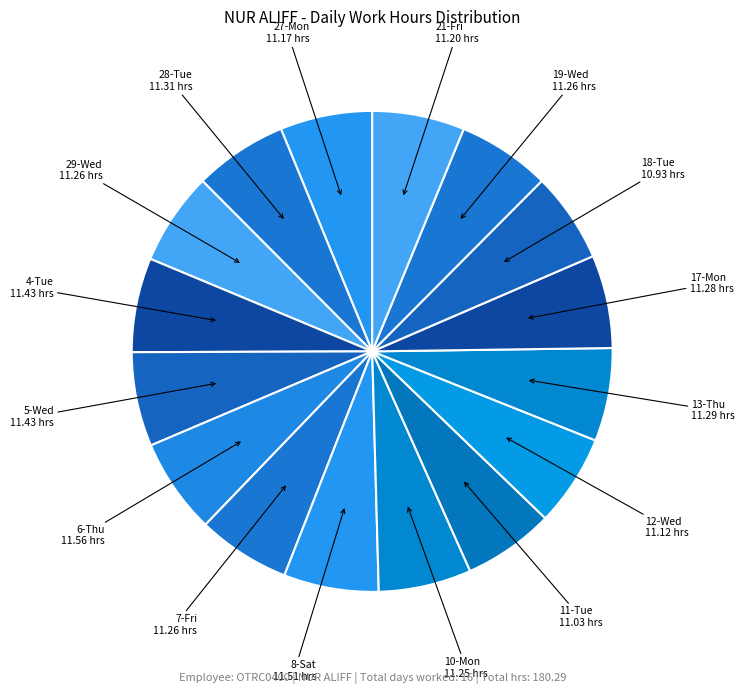

Count the number of slices in the pie.

16